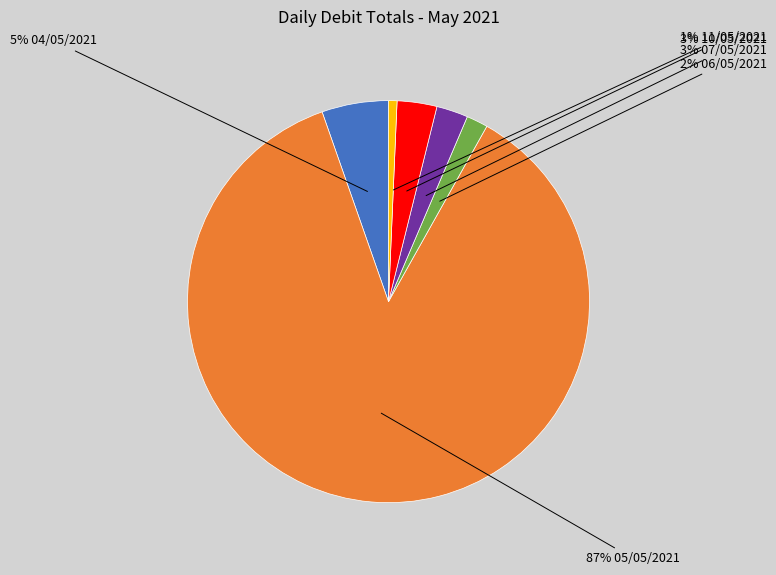

To the nearest percent, what is the average slice percentage?

17%